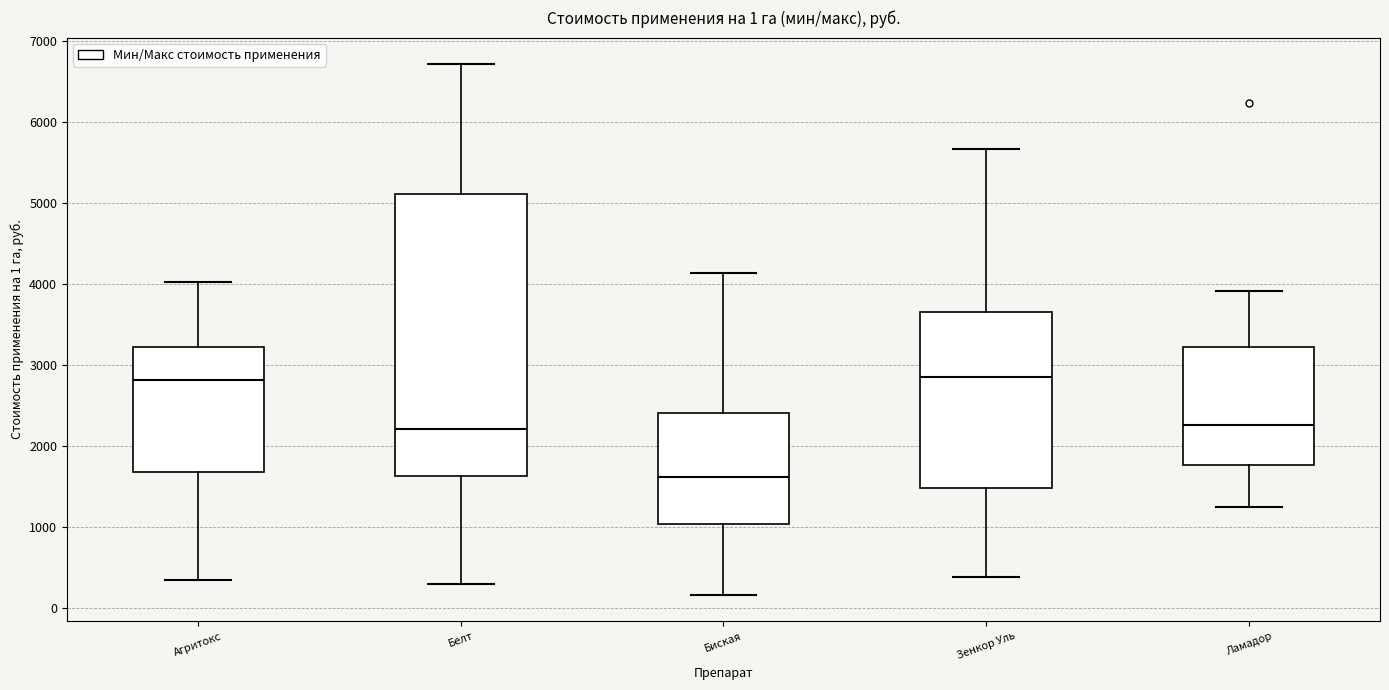

Which box is the tallest, from its lower edge to its upper edge?

Белт